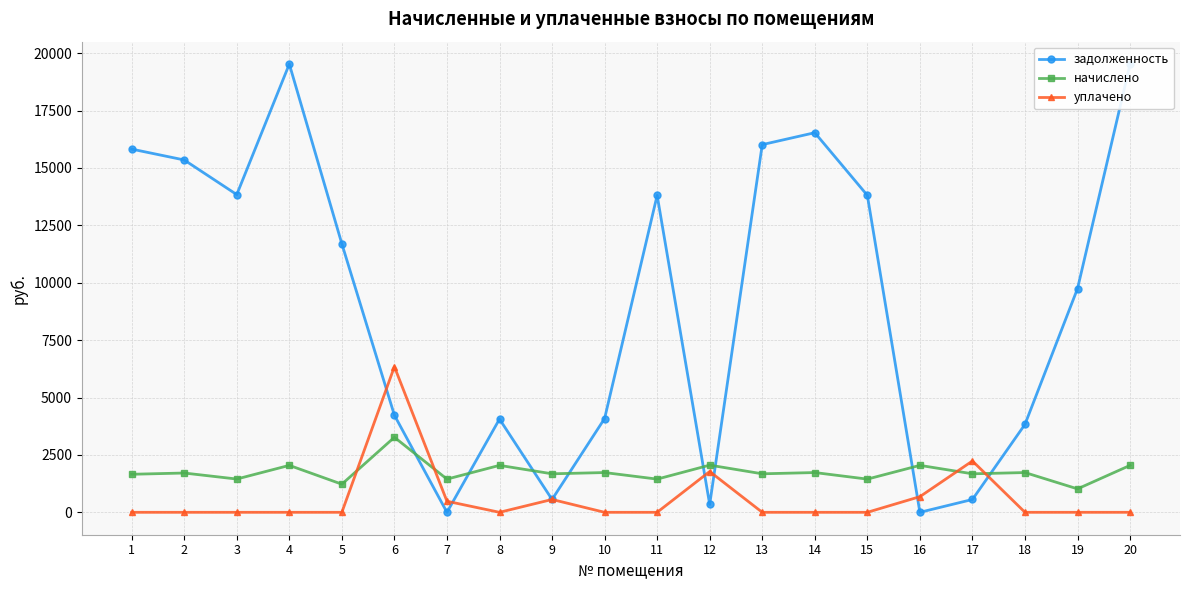

At which category does уплачено reach its first local peak?

6